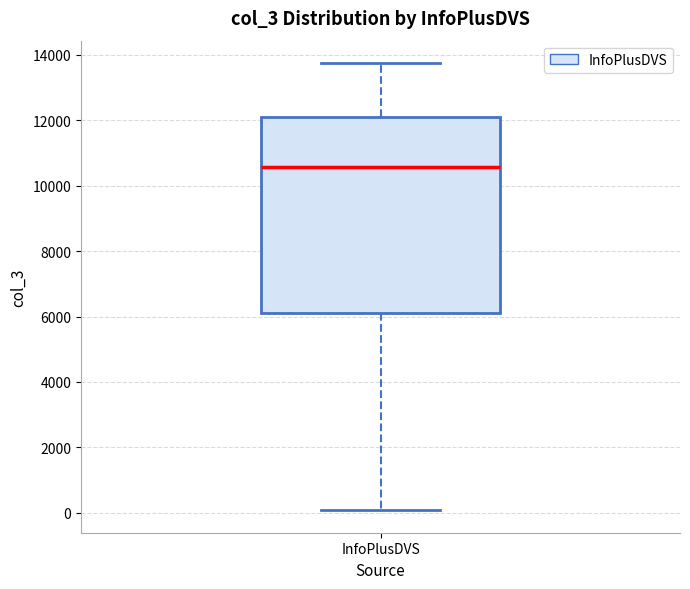

Where does the median line of the box for InfoPlusDVS sit on the y-axis? The values are not printed on the chart, so give them approximately, as read against the axis.

10600